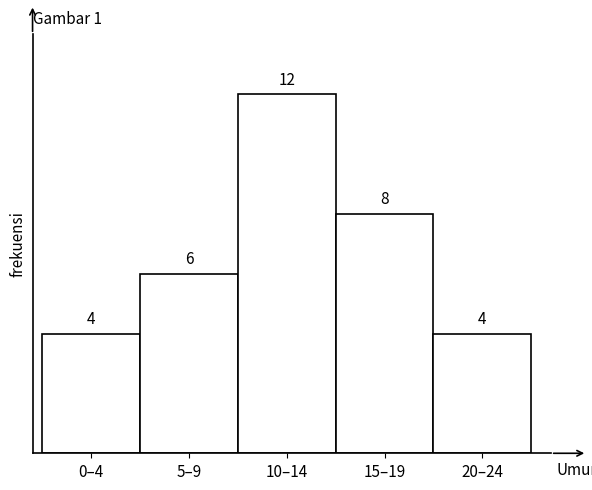

Reading left to right, list all the values displayed in this chart.

4	6	12	8	4